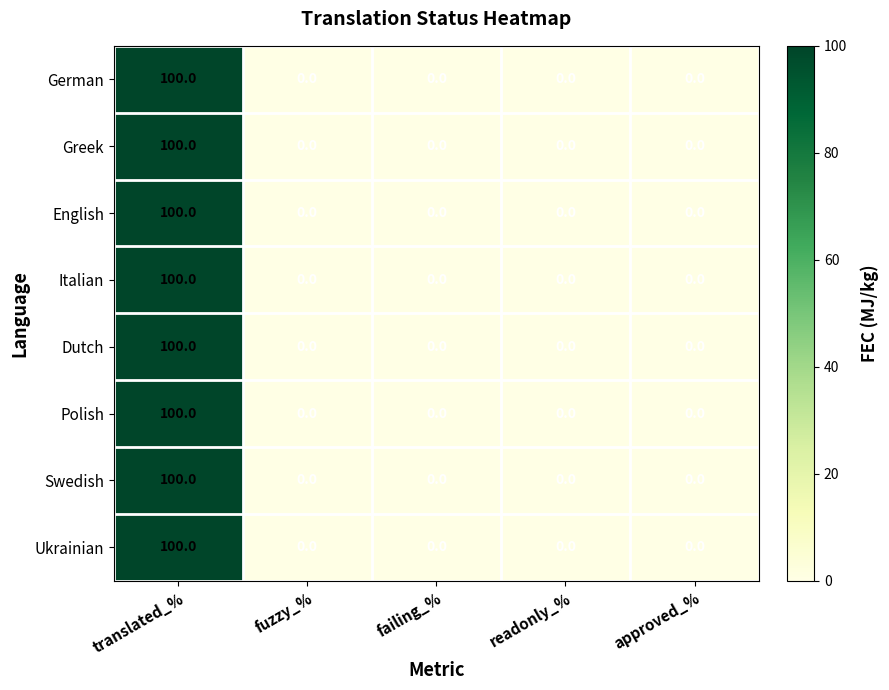

What is the difference between the German values at translated_% and fuzzy_%?

100